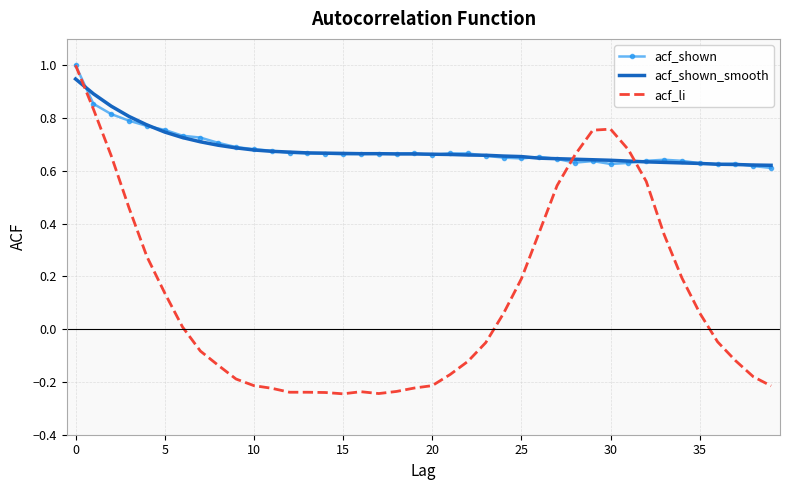

Which series has the widest spread of values?

acf_li